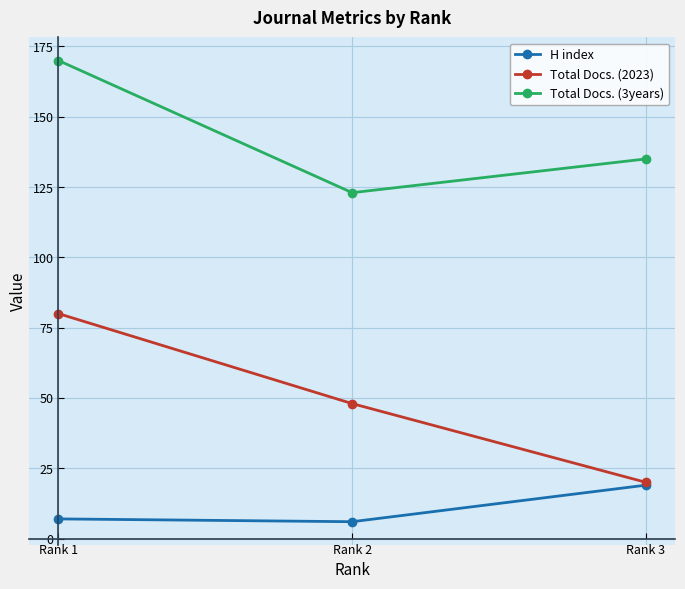

How many series are shown in this chart?

3